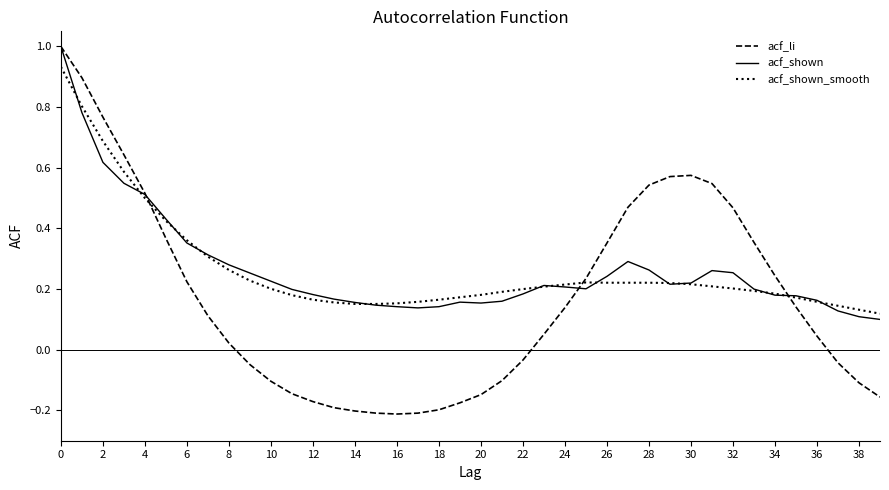

Which series has the widest spread of values?

acf_li